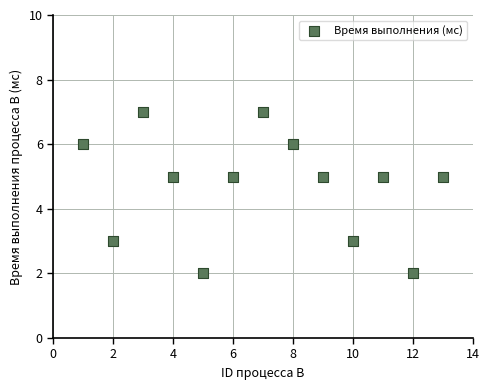

What is the range of X values (max minus min)?

12